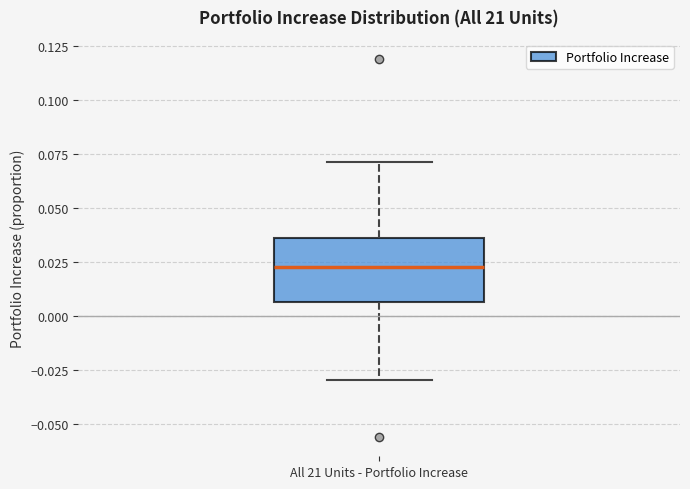

Read this box plot against the y-axis: the position of the median line, the range covered by the box, and the ends of both whiskers. The values are not printed on the chart, so give them approximately, as read against the axis.

median 0.025, box 0.005 to 0.035, whiskers -0.030 to 0.070